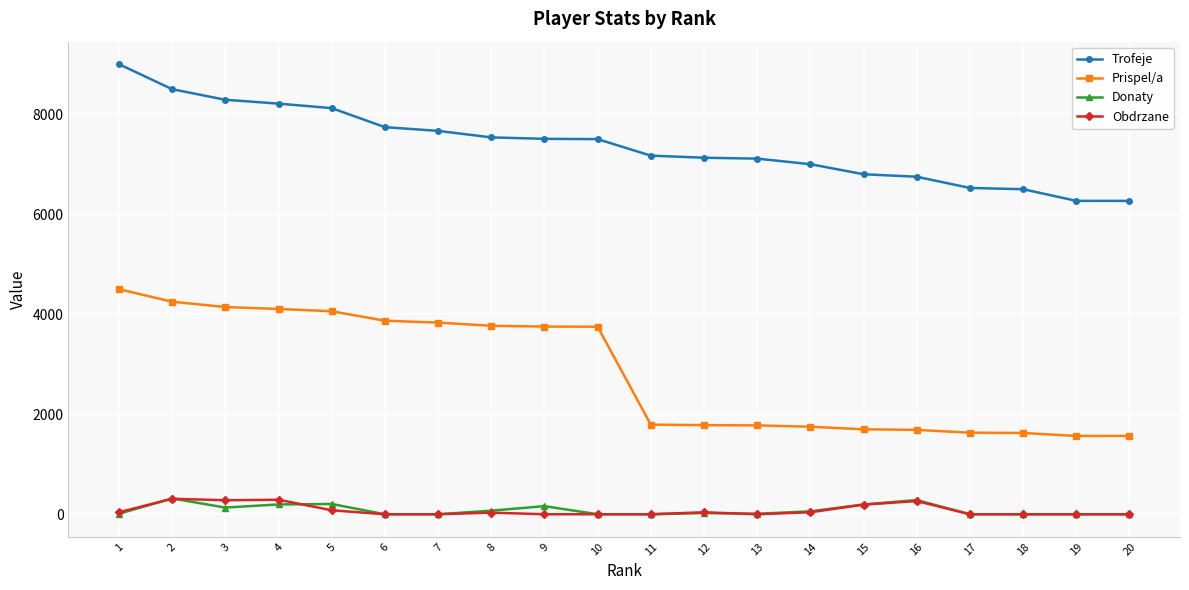

The value of Prispel/a at 2 is 1526. True or false?

False